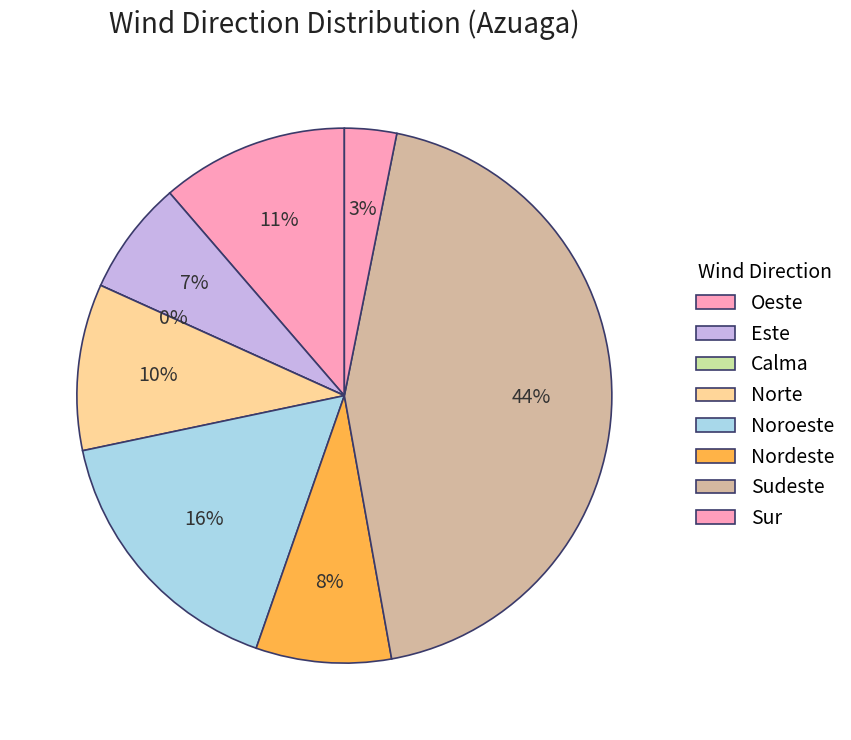

Does Noroeste account for over 50% of the chart?

No